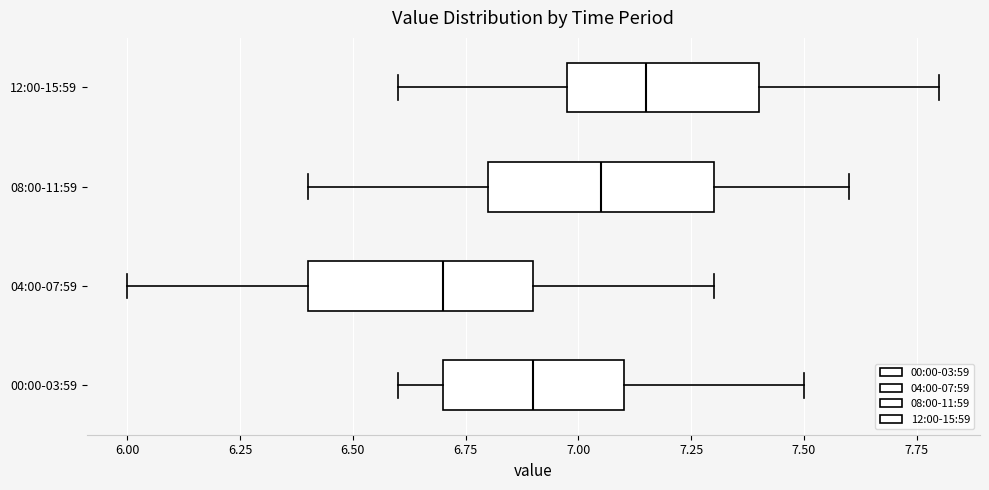

Reading bottom to top, read every box against the x-axis: the position of its median line, the range the box covers, and the ends of its whiskers. The values are not printed on the chart, so give them approximately, as read against the axis.

00:00-03:59: median 6.90, box 6.70 to 7.10, whiskers 6.60 to 7.50
04:00-07:59: median 6.70, box 6.40 to 6.90, whiskers 6.00 to 7.30
08:00-11:59: median 7.05, box 6.80 to 7.30, whiskers 6.40 to 7.60
12:00-15:59: median 7.15, box 7.00 to 7.40, whiskers 6.60 to 7.80